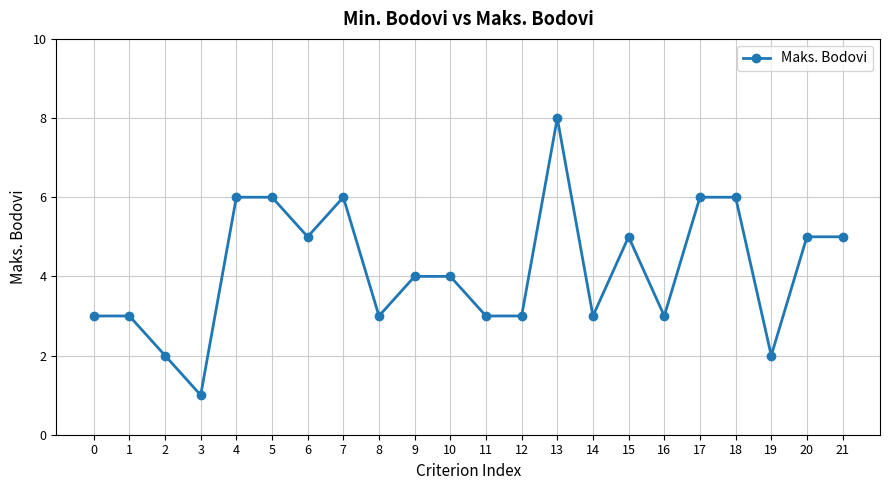

Where is the first local minimum?

3